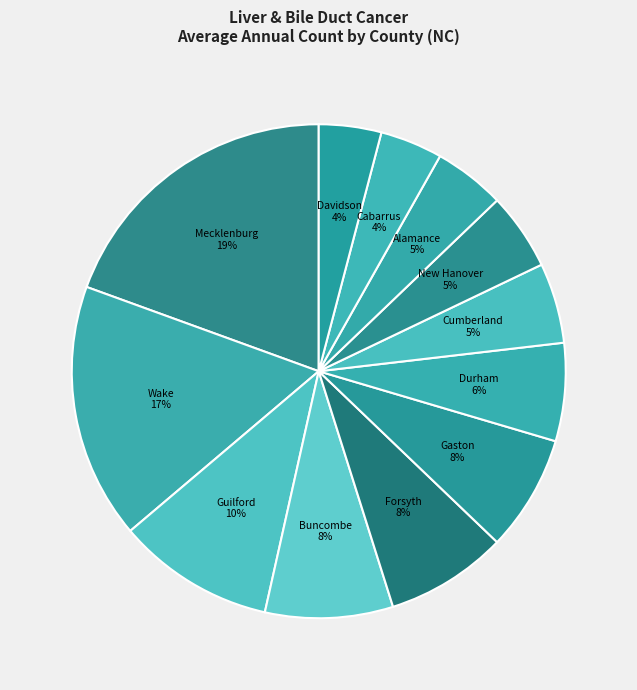

Do Wake and Cumberland together represent more than half of the pie?

No